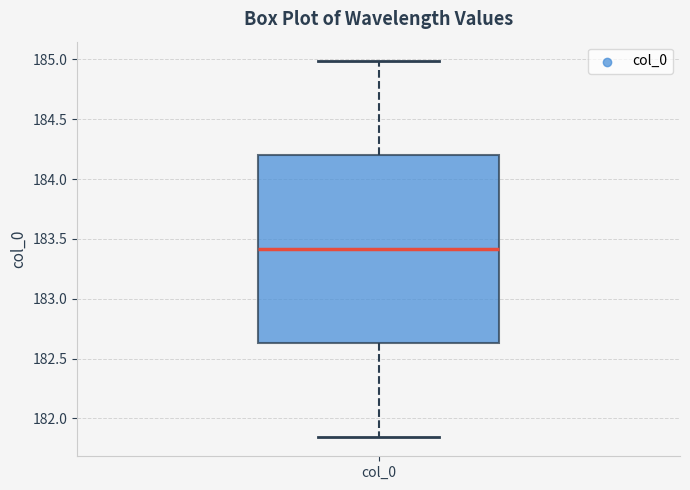

Where is the lower edge of the box for col_0 on the y-axis? The values are not printed on the chart, so give them approximately, as read against the axis.

182.65